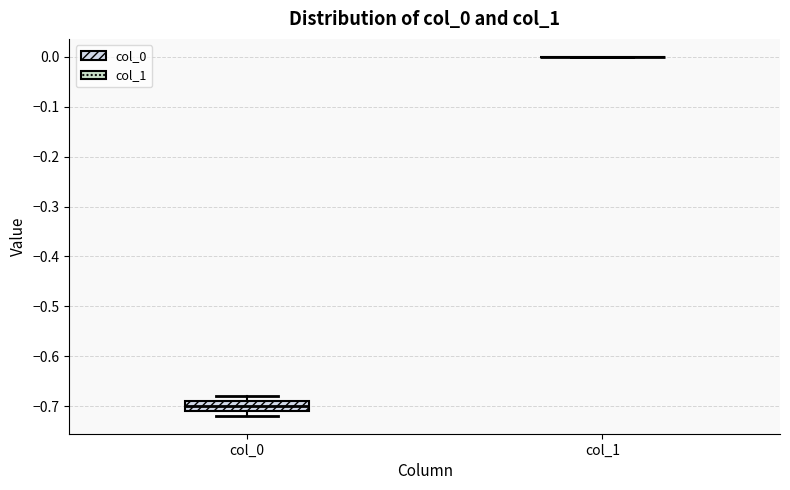

Reading left to right, transcribe this box plot: for each box, give where its median line is, the range the box spans, and where its two whiskers end, as read against the y-axis. The values are not printed on the chart, so give them approximately, as read against the axis.

col_0: median -0.70, box -0.71 to -0.69, whiskers -0.72 to -0.68
col_1: box collapsed to a line at 0.00, whiskers 0.00 to 0.00